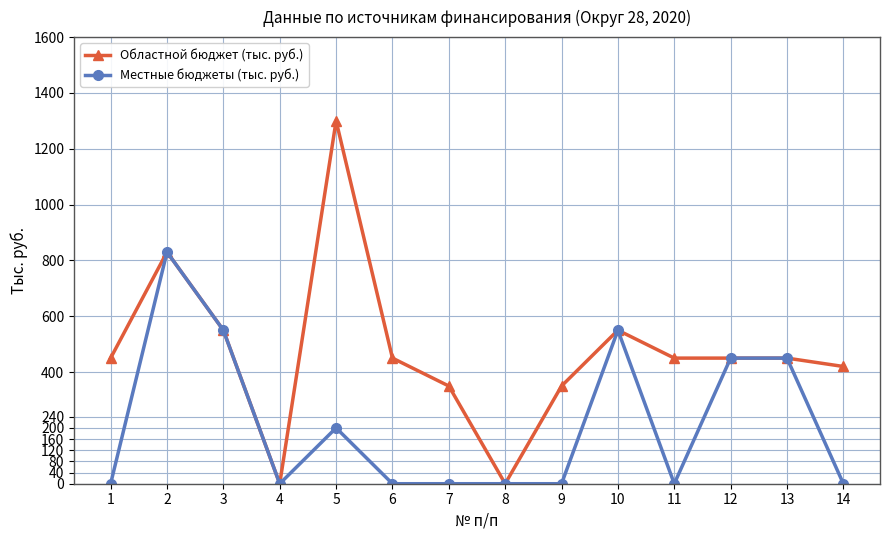

What is the difference between the Областной бюджет (тыс. руб.) values at 6 and 3?

100